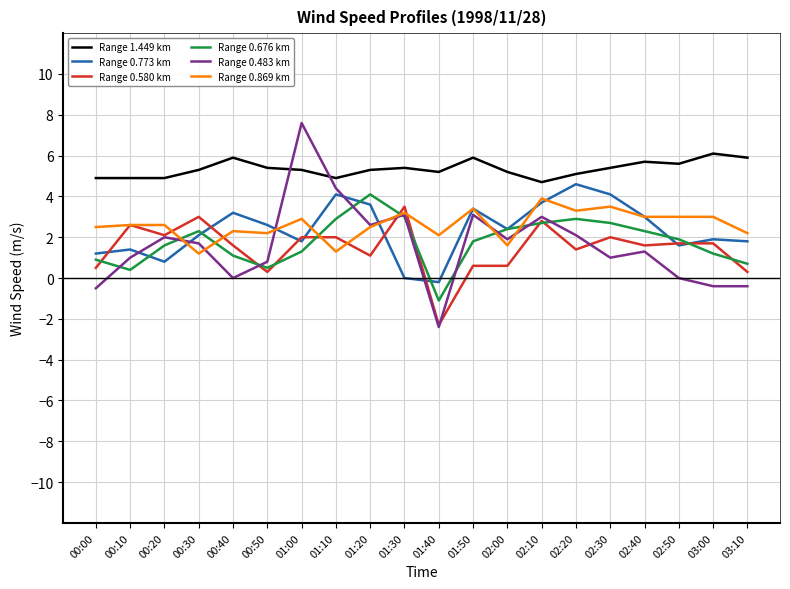

True or false: Range 1.449 km has a value of 1.1 at 01:00.

False